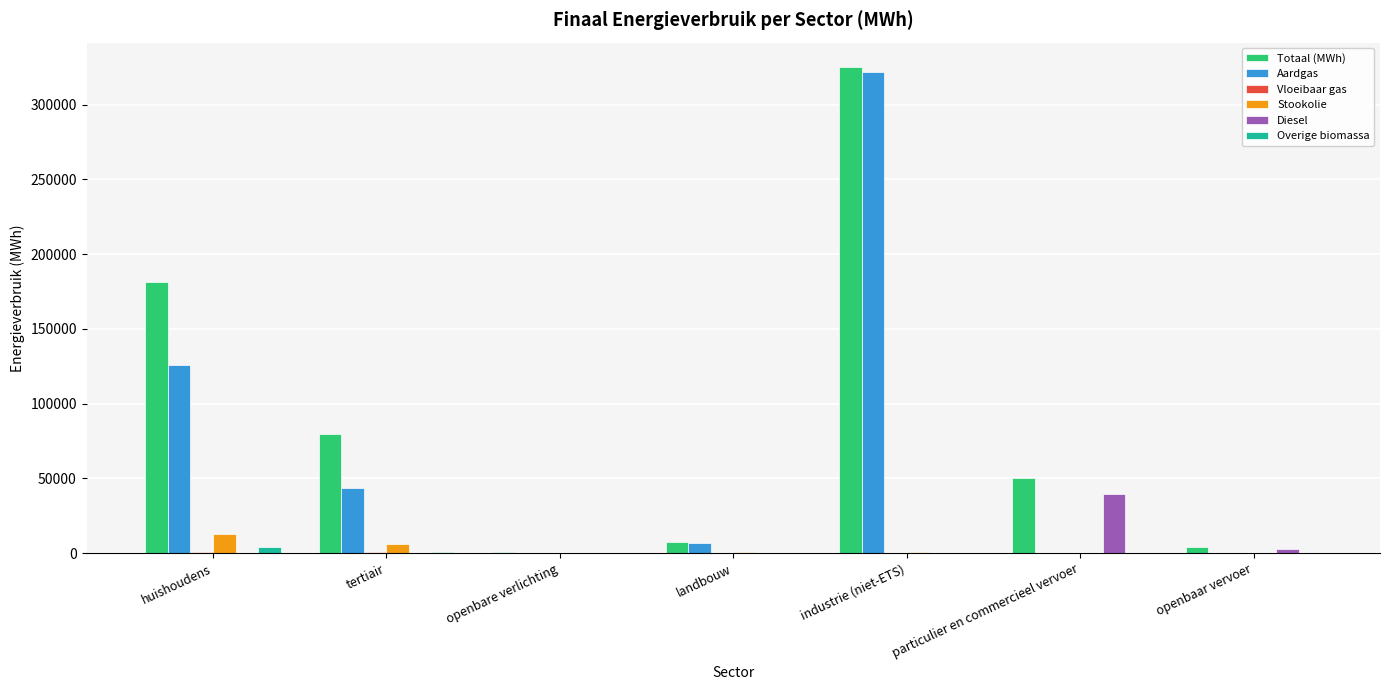

What is the total value across all series at tertiair?

130083.8